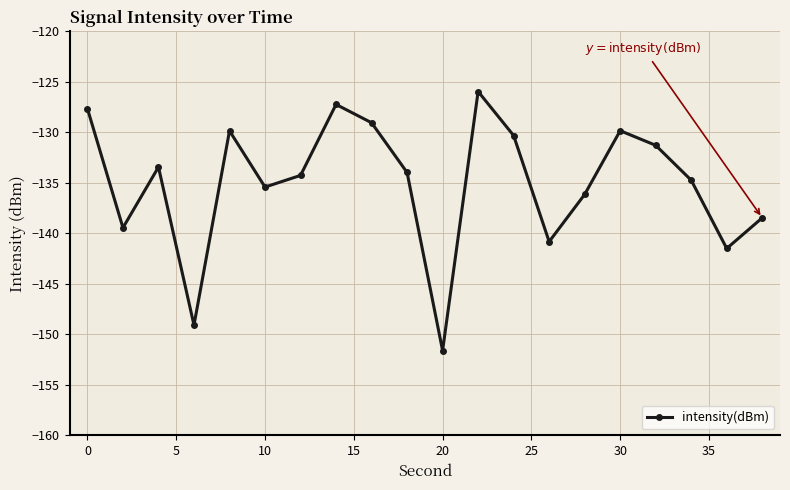

What is the smallest value displayed?

-151.6